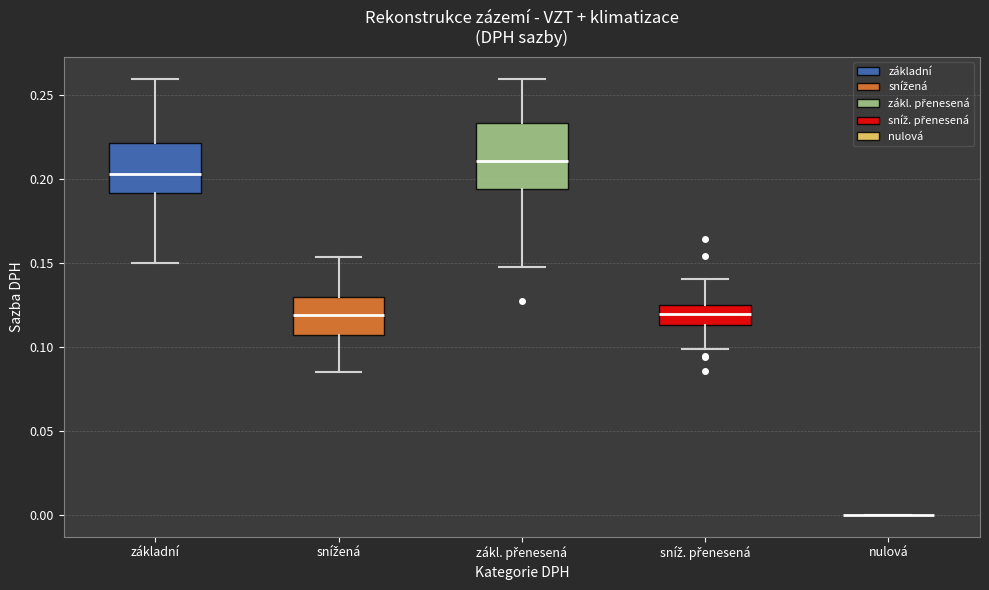

Which box is the tallest, from its lower edge to its upper edge?

zákl. přenesená